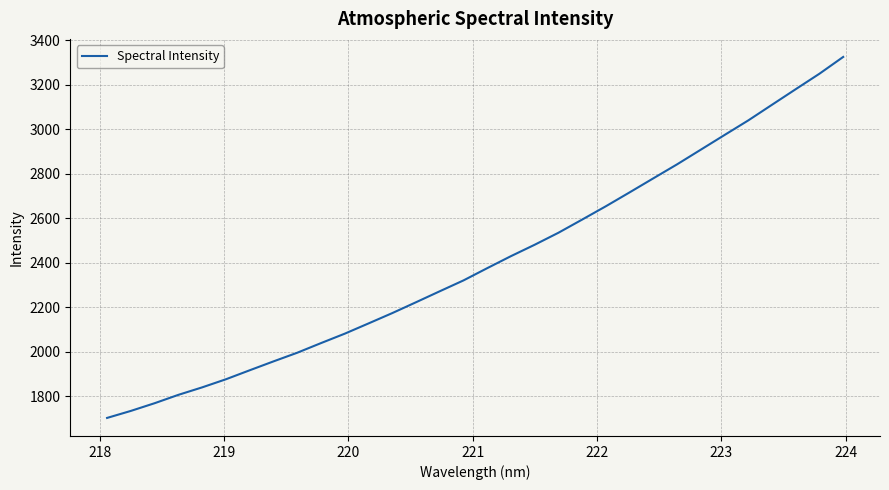

Reading left to right, what are all the values shown in this chart?

1702.7	1734.2	1768.8	1806.4	1840.0	1876.4	1916.8	1956.7	1995.6	2038.9	2081.3	2127.3	2173.8	2222.6	2271.9	2320.7	2375.8	2429.8	2481.1	2535.0	2594.2	2654.2	2716.5	2779.7	2842.5	2908.4	2974.4	3039.9	3110.2	3180.2	3249.7	3325.0